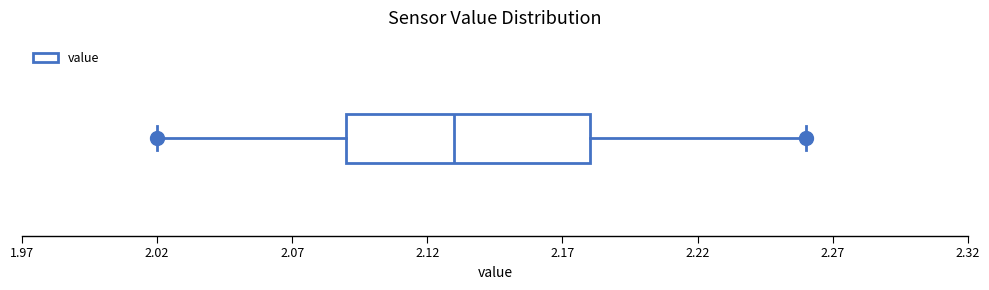

Transcribe this box plot: give where the median line is, the range the box spans, and where the two whiskers end, as read against the x-axis. The values are not printed on the chart, so give them approximately, as read against the axis.

median 2.13, box 2.09 to 2.18, whiskers 2.02 to 2.26